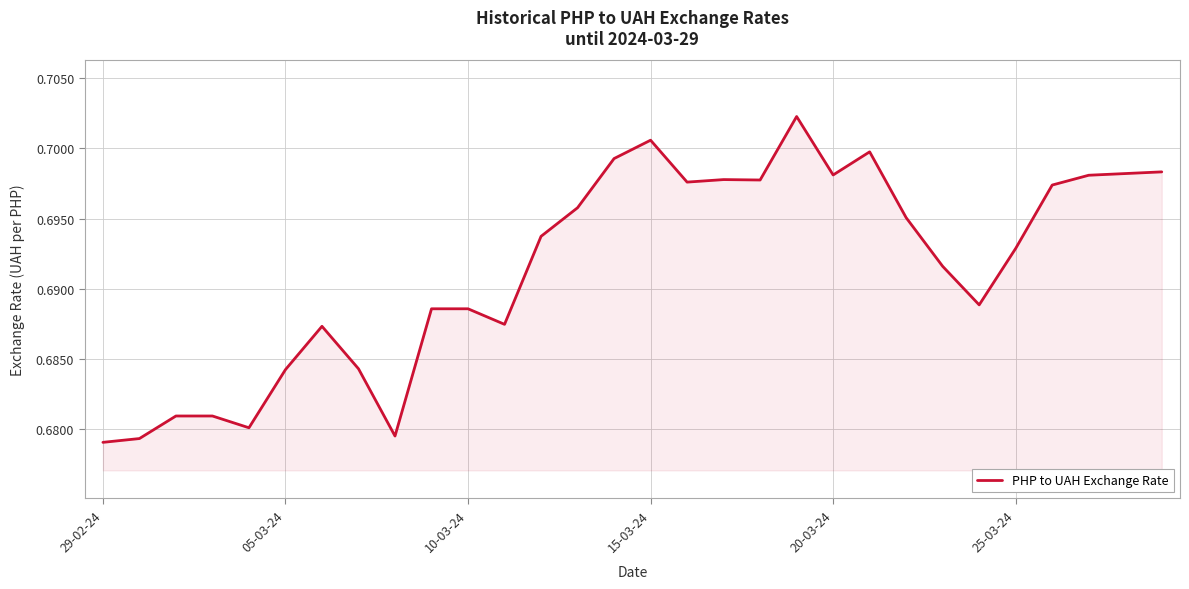

Does the chart have visible grid lines?

Yes